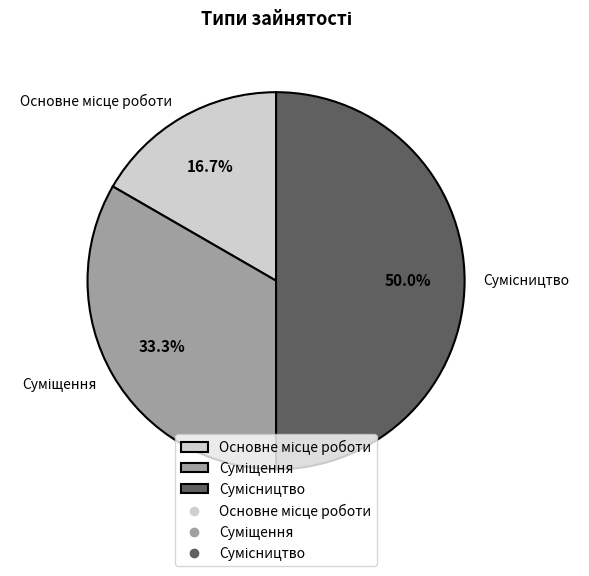

Is the sum of Основне місце роботи and Сумісництво greater than half?

Yes